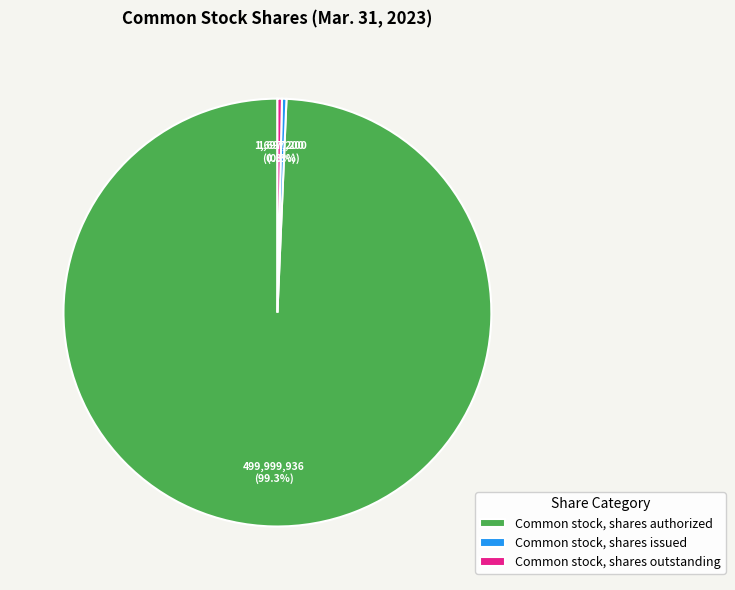

Combined, do Common stock, shares authorized and Common stock, shares issued account for over 50%?

Yes